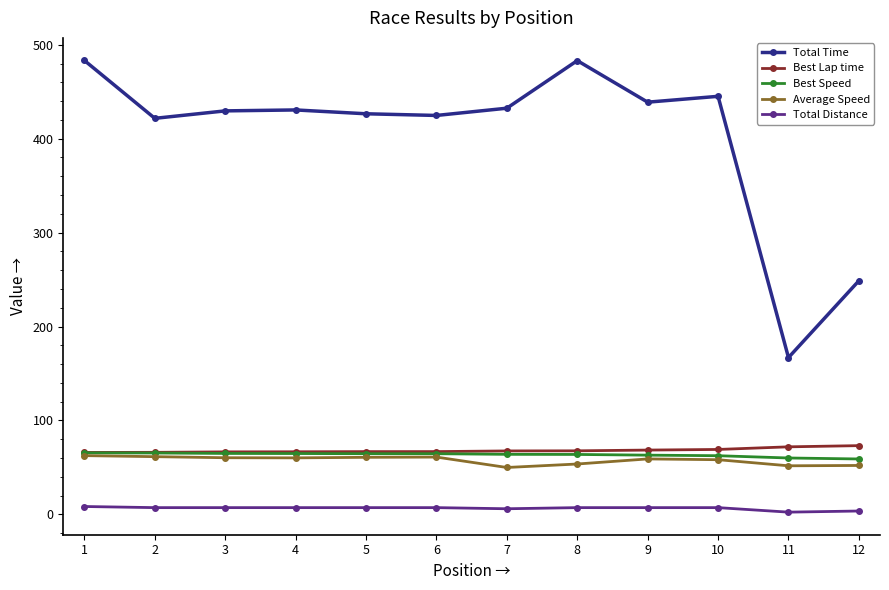

The Best Lap time series shows 66.9 at 6. True or false?

True